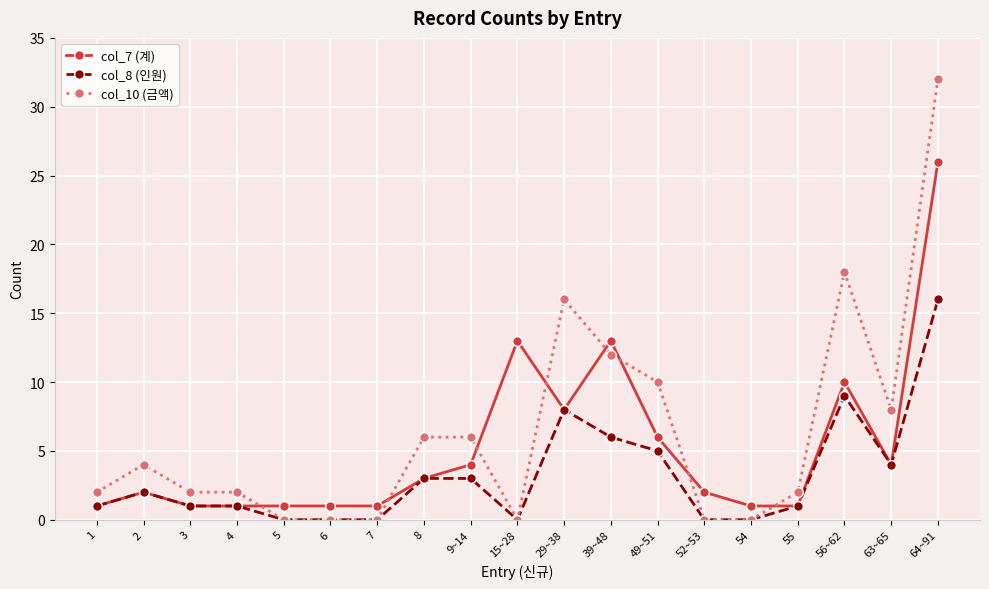

Rank the series by their average value, from highest to lowest.

col_10 (금액), col_7 (계), col_8 (인원)